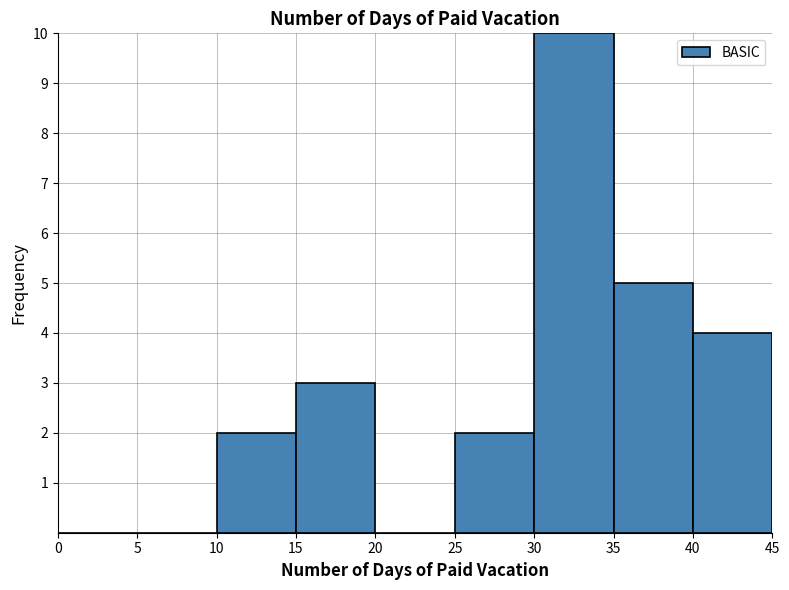

Reading left to right, list every bar in this chart as the range it spans on the x-axis followed by its height. The values are not printed on the chart, so give them approximately, as read against the axis.

0 to 5: 0
5 to 10: 0
10 to 15: 2
15 to 20: 3
20 to 25: 0
25 to 30: 2
30 to 35: 10
35 to 40: 5
40 to 45: 4